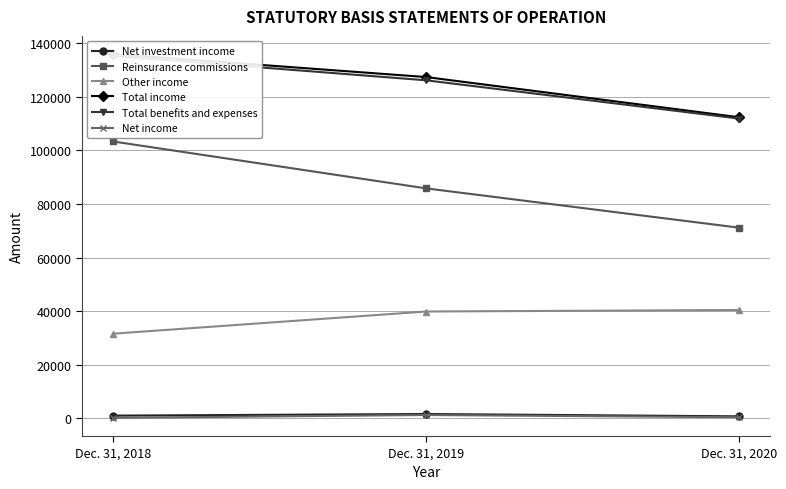

Rank the series at Dec. 31, 2020 from lowest to highest value.

Net income, Net investment income, Other income, Reinsurance commissions, Total benefits and expenses, Total income